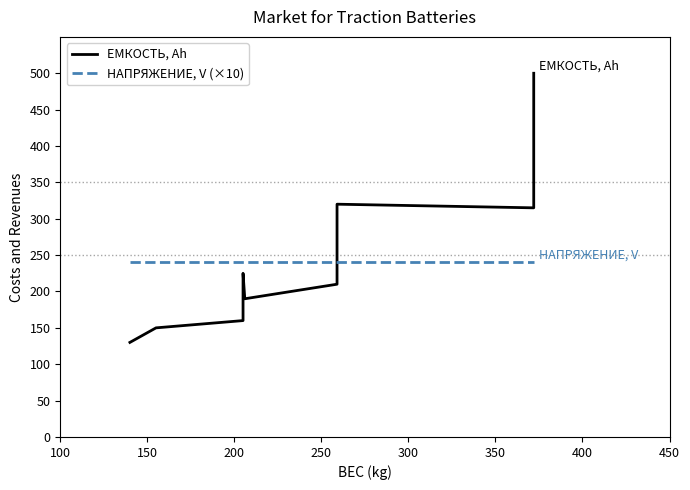

What is the value of the НАПРЯЖЕНИЕ, V (×10) point at the 12th from the left?

240